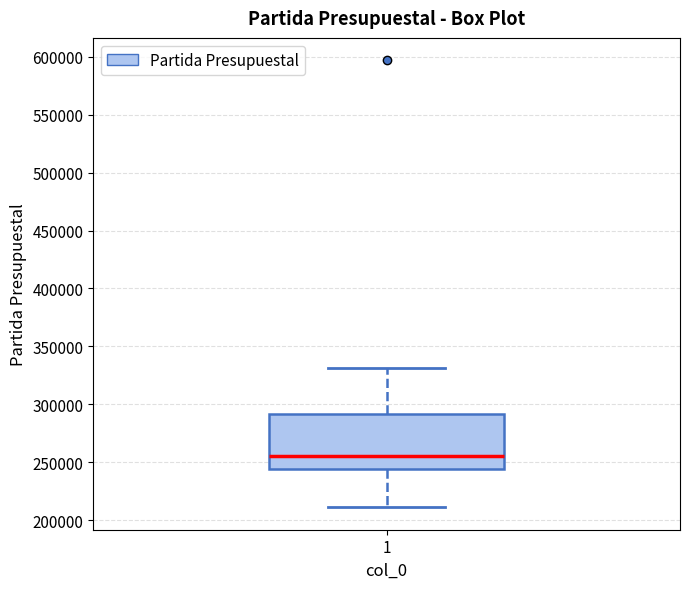

Transcribe this box plot: give where the median line is, the range the box spans, and where the two whiskers end, as read against the y-axis. The values are not printed on the chart, so give them approximately, as read against the axis.

median 255000, box 245000 to 290000, whiskers 210000 to 330000